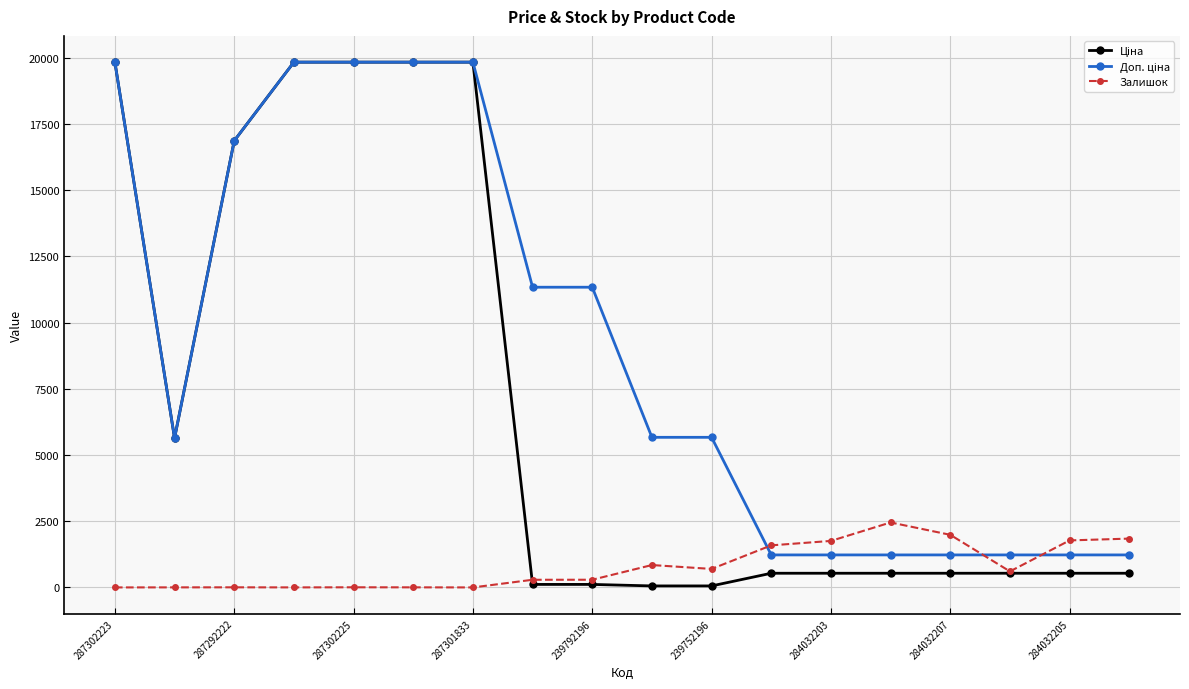

At how many categories does at least one series exceed 3409?

11